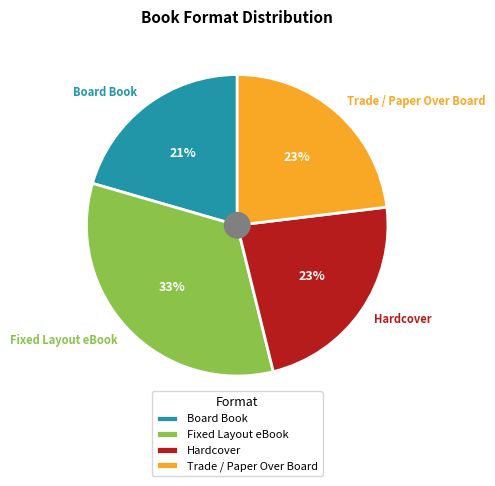

Approximately how many times larger is the value at Trade / Paper Over Board compared to Board Book?

1.1